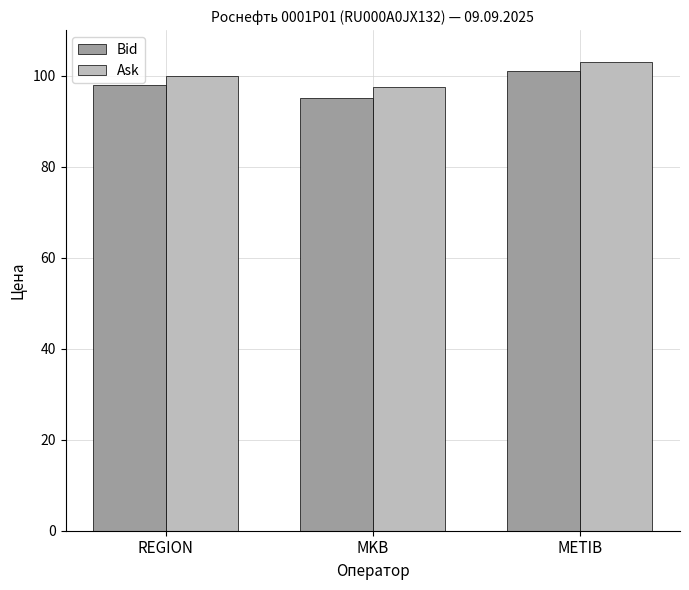

Where is Bid nearest to the value 98?

REGION